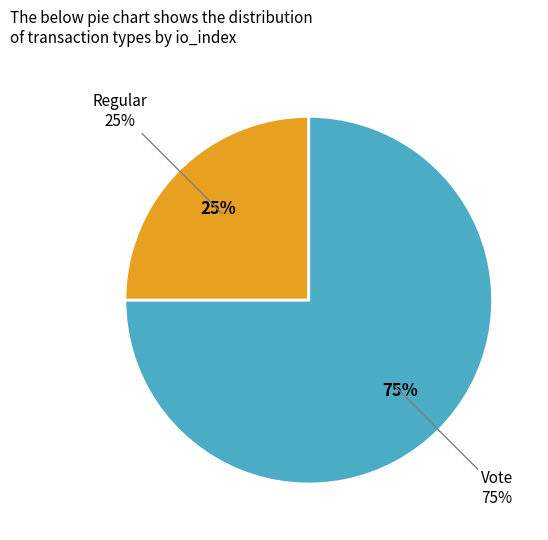

What percentage is the Vote slice, to the nearest percent?

75%